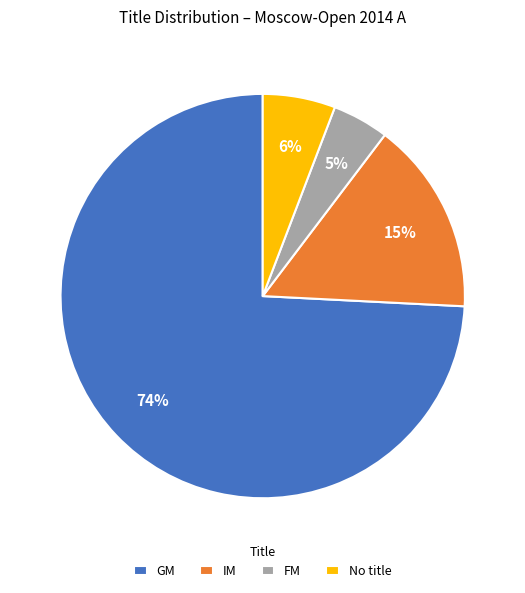

Combined, do No title and GM account for over 50%?

Yes